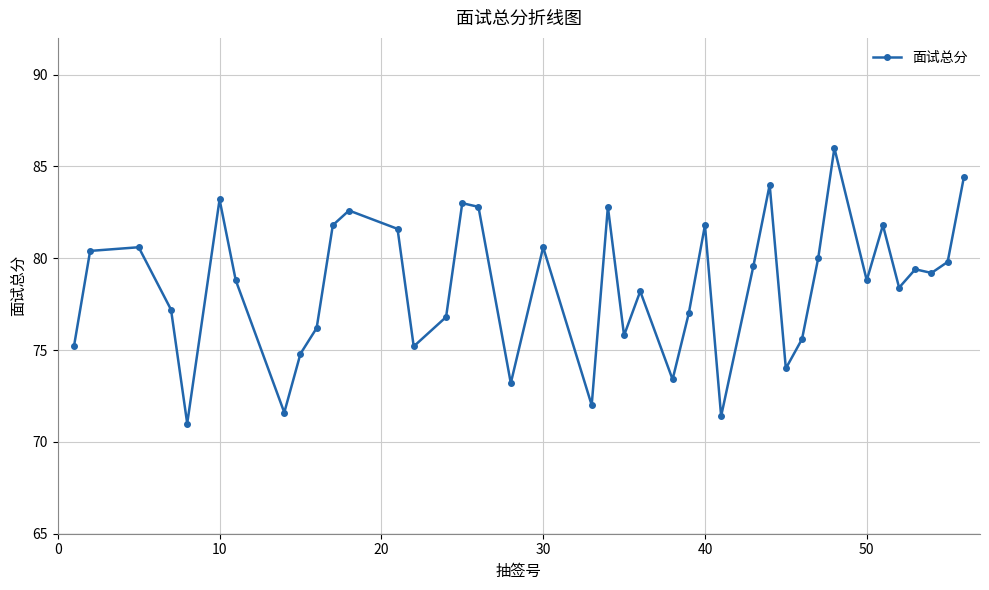

True or false: there are more than 0 points higher than both neighbors.

True